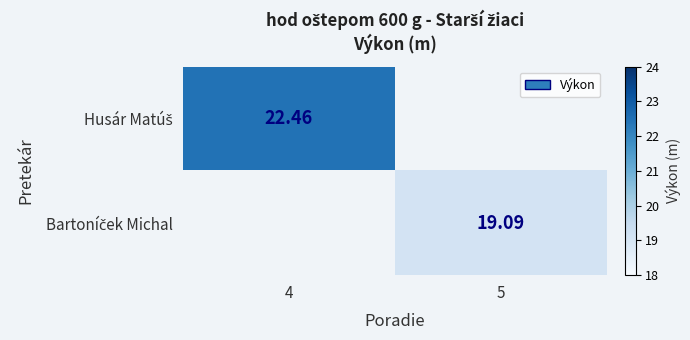

At how many categories does at least one series exceed 22?

1